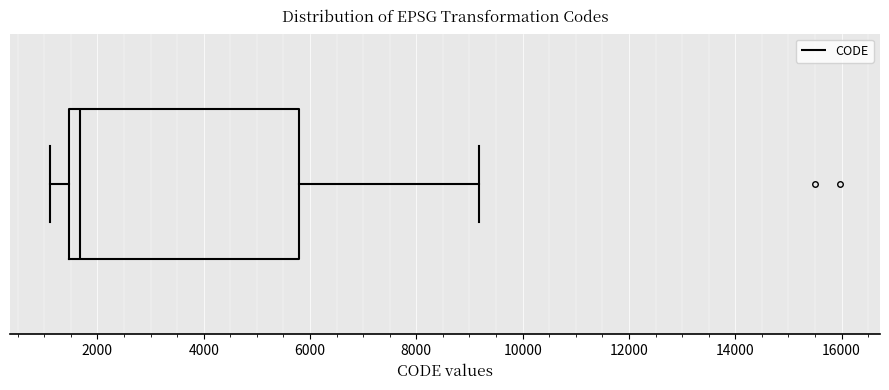

Where does the left whisker of the box end on the x-axis? The values are not printed on the chart, so give them approximately, as read against the axis.

1200